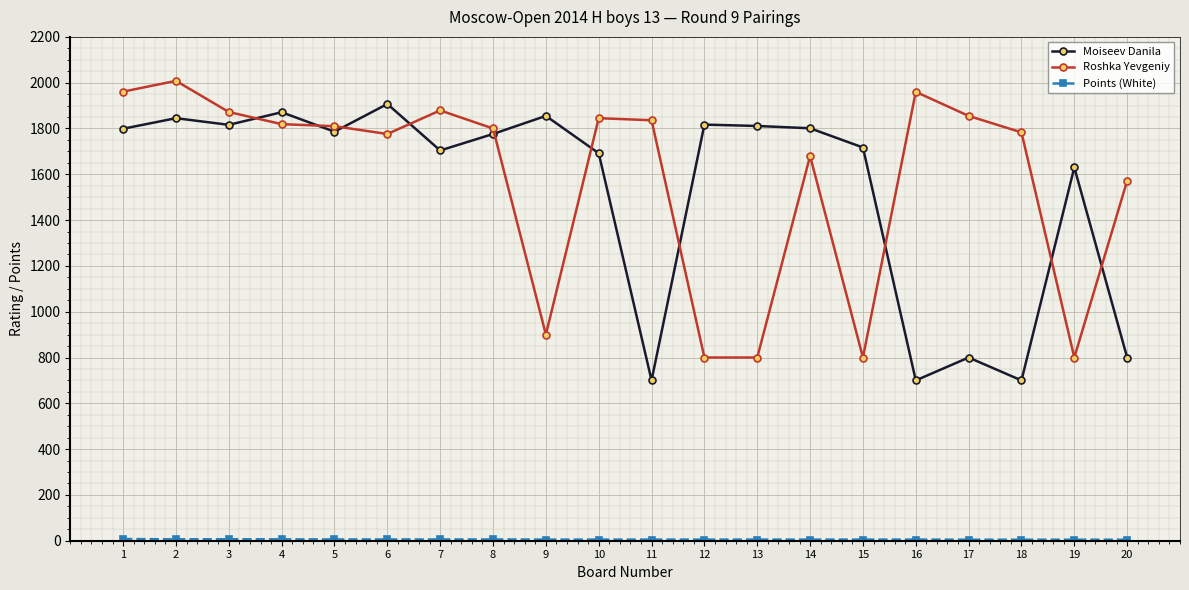

True or false: Roshka Yevgeniy and Moiseev Danila cross at least once.

True